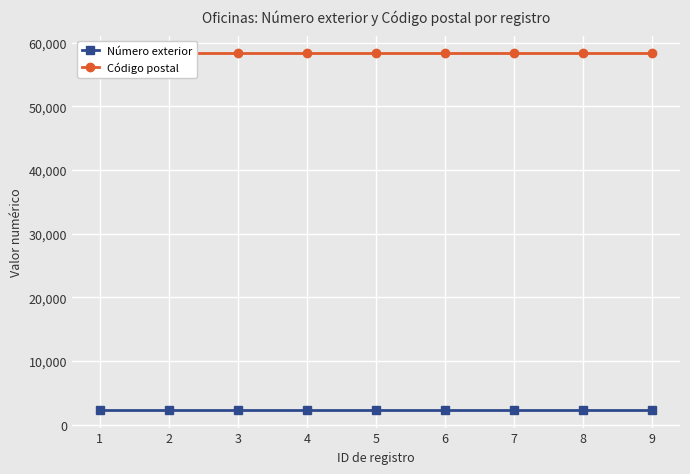

Which series has the largest range (max minus min)?

Número exterior